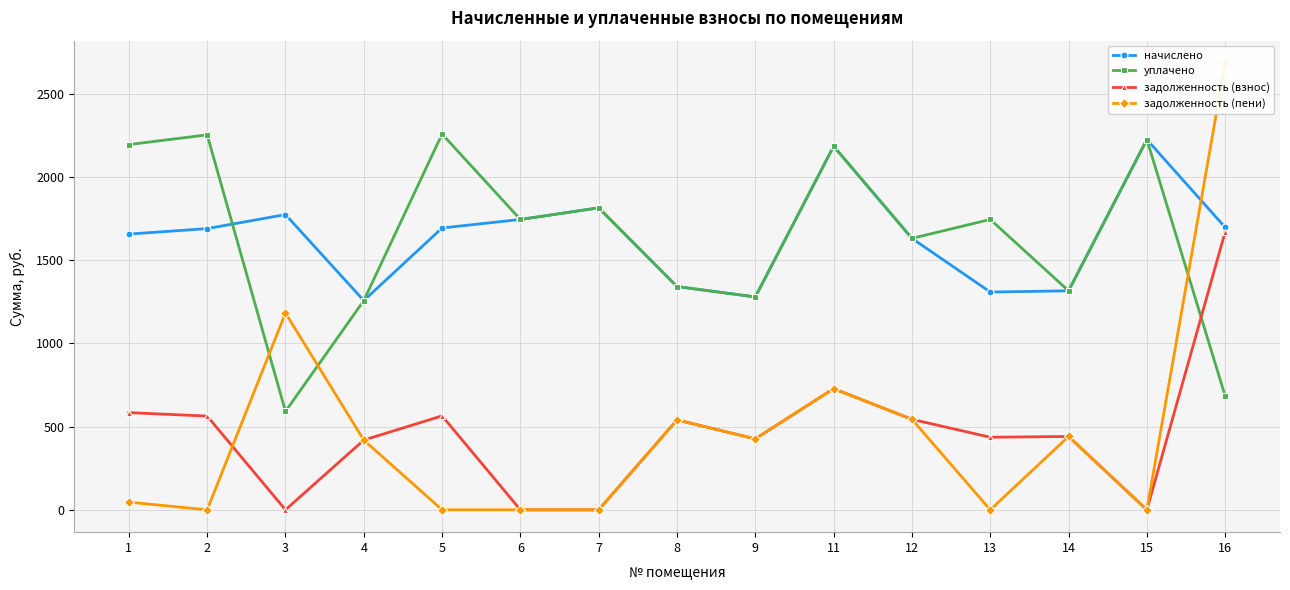

In задолженность (взнос), how many points are higher than both neighbors (excluding endpoints)?

4